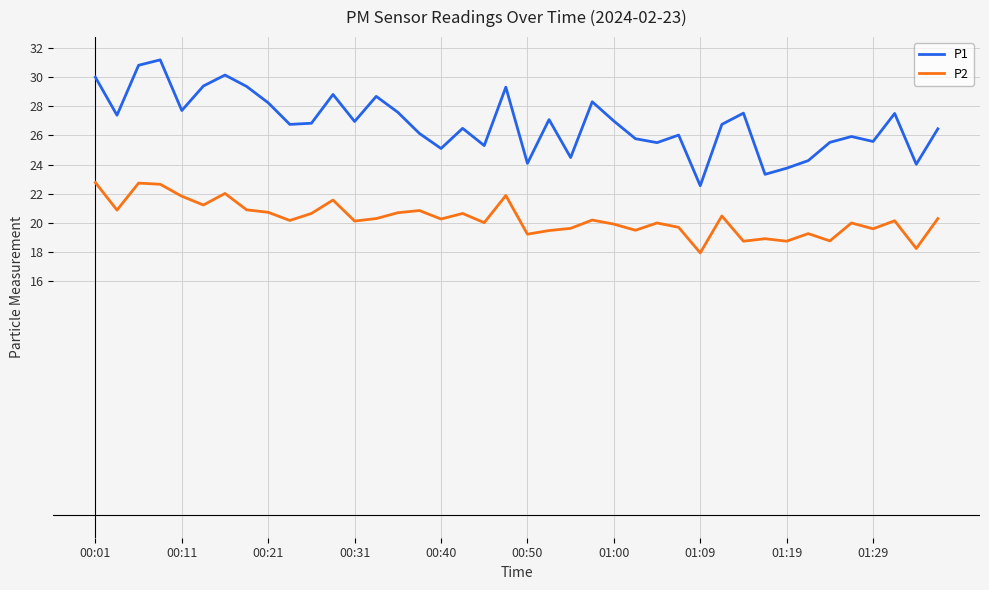

Rank the series by their maximum value, from lowest to highest.

P2, P1